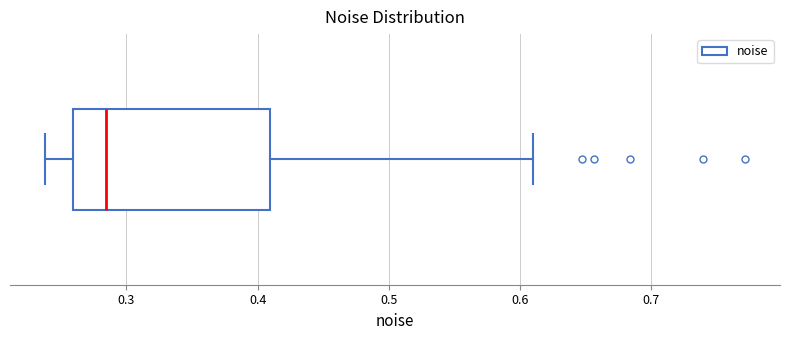

Where is the right edge of the box on the x-axis? The values are not printed on the chart, so give them approximately, as read against the axis.

0.41